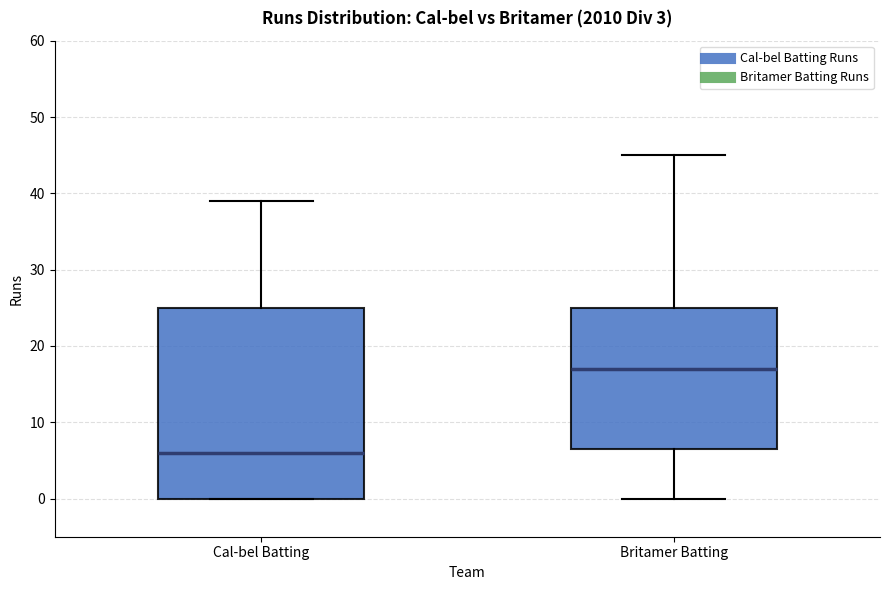

Reading left to right, read every box against the y-axis: the position of its median line, the range the box covers, and the ends of its whiskers. The values are not printed on the chart, so give them approximately, as read against the axis.

Cal-bel Batting: median 6, box 0 to 25, whiskers 0 to 39
Britamer Batting: median 17, box 7 to 25, whiskers 0 to 45